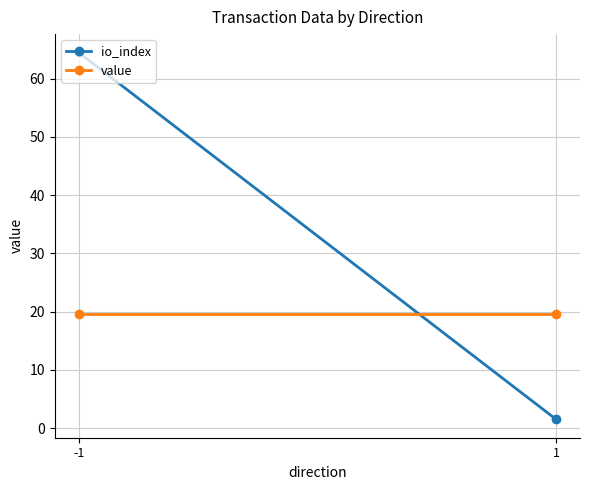

Is the value of value at 1 greater than the value of io_index at 1?

Yes